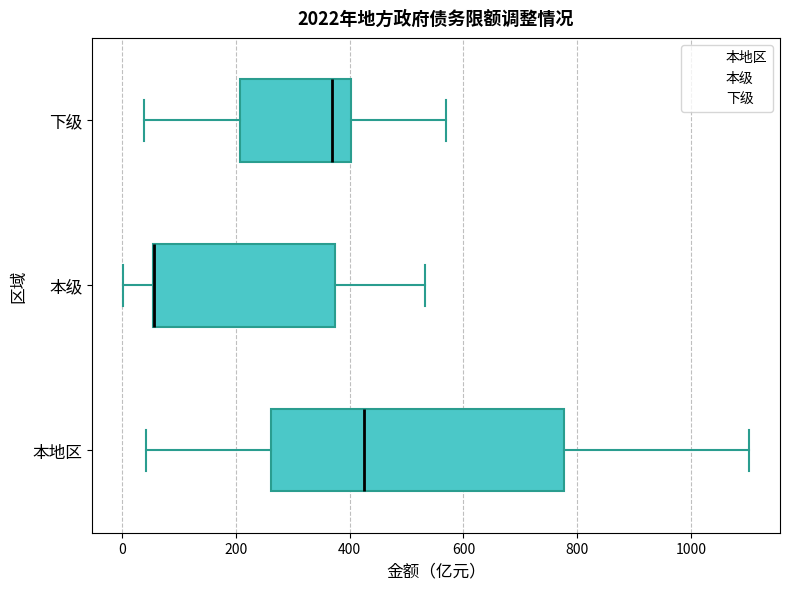

Which box is the widest, from its left edge to its right edge?

本地区